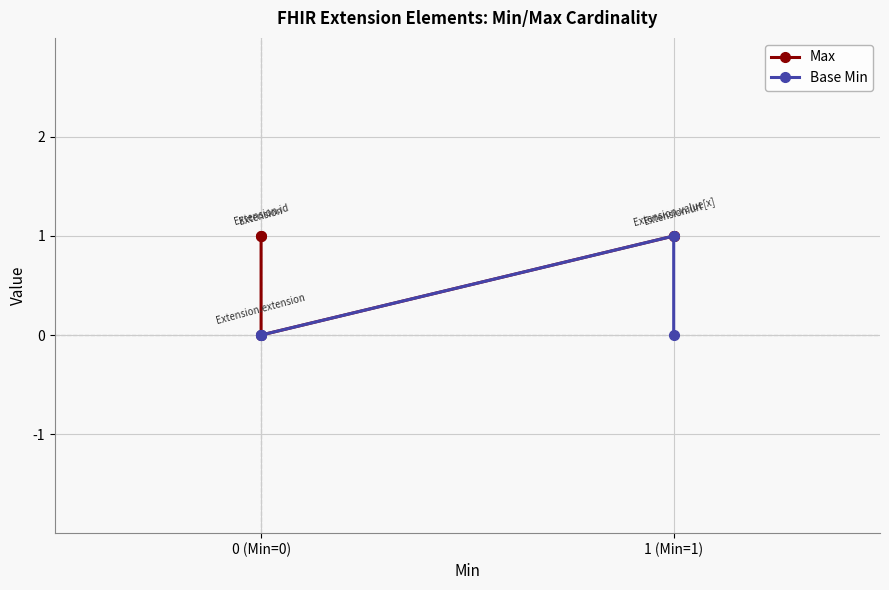

List the series in order of their overall mean, highest first.

Max, Base Min